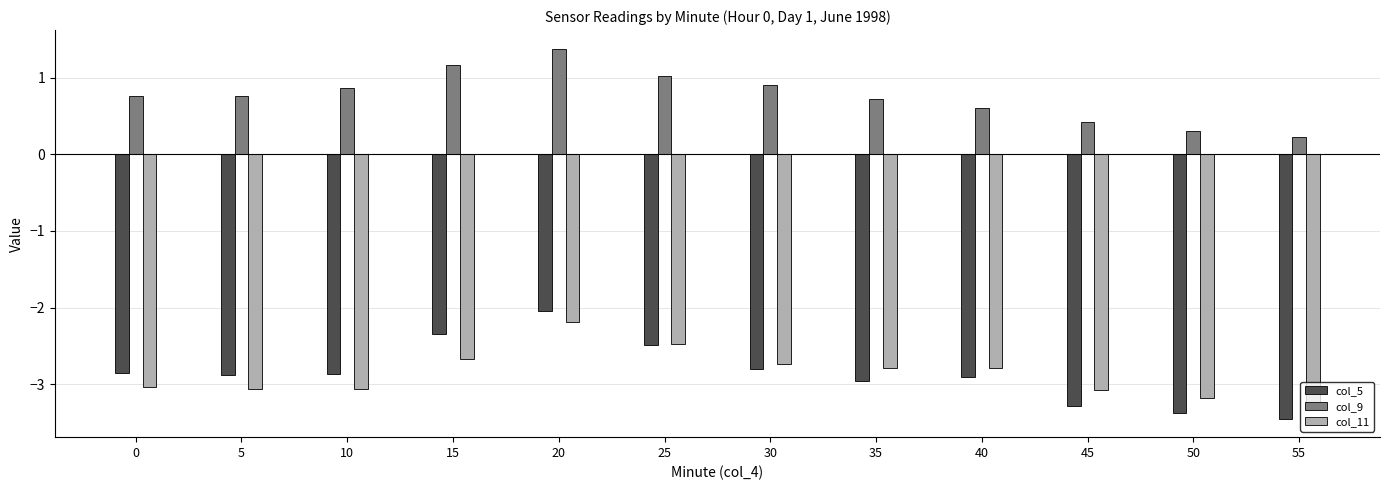

At 45, list the series in order from smallest to largest.

col_5, col_11, col_9